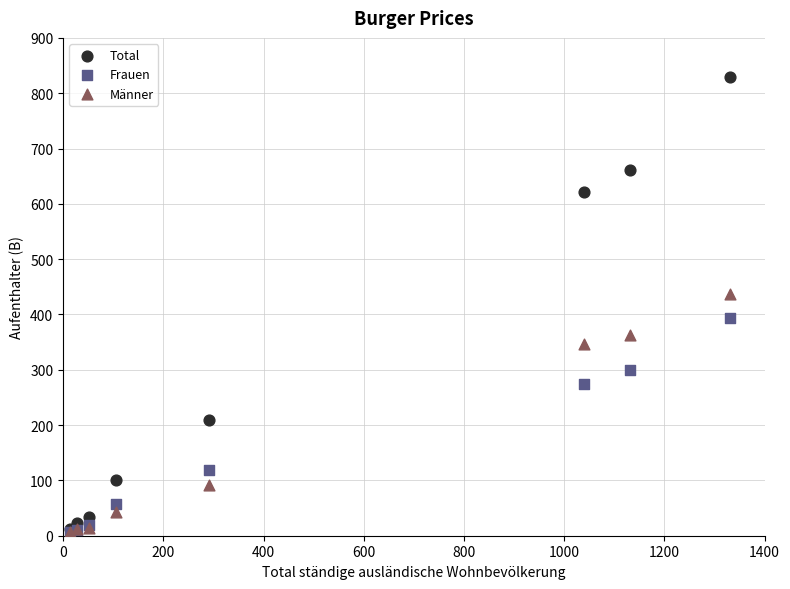

In the Frauen series, what Y value is closest to 200?

275